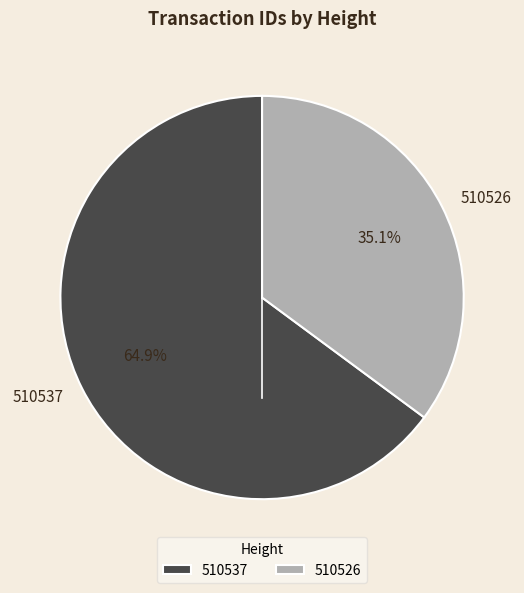

To the nearest percent, what portion does 510526 represent?

35%